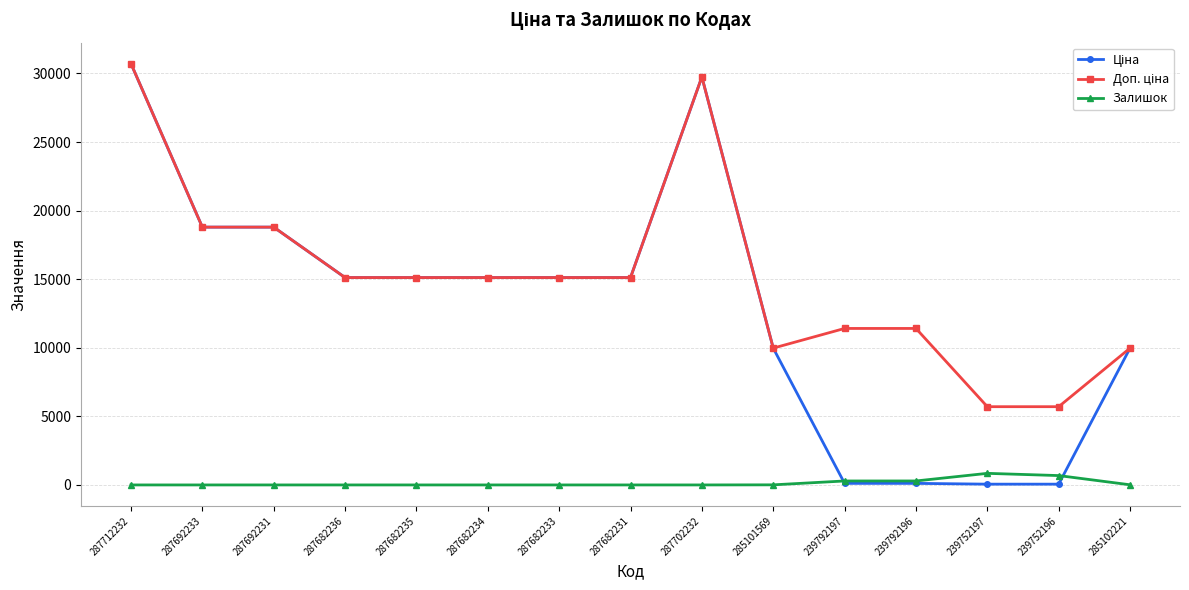

At how many categories does at least one series exceed 2059?

15